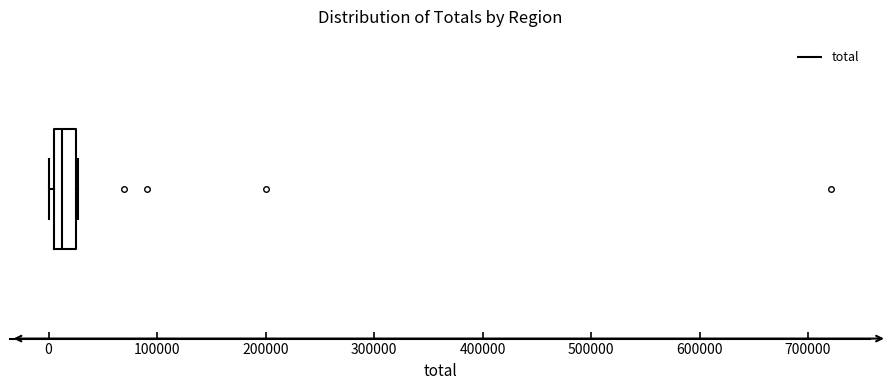

Transcribe this box plot: give where the median line is, the range the box spans, and where the two whiskers end, as read against the x-axis. The values are not printed on the chart, so give them approximately, as read against the axis.

median 10000 (inside the box), box 10000 to 20000, whiskers 0 to 30000